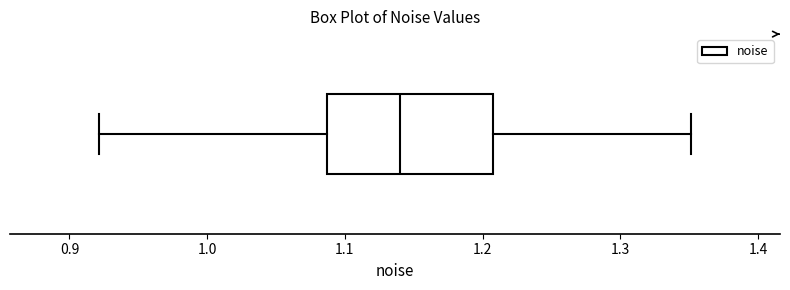

Where is the left edge of the box on the x-axis? The values are not printed on the chart, so give them approximately, as read against the axis.

1.09